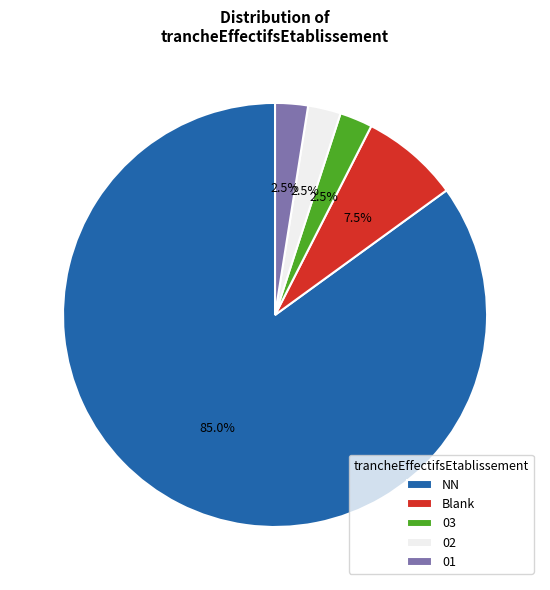

Combined, what portion of the pie is 01 and 02?

5.0%